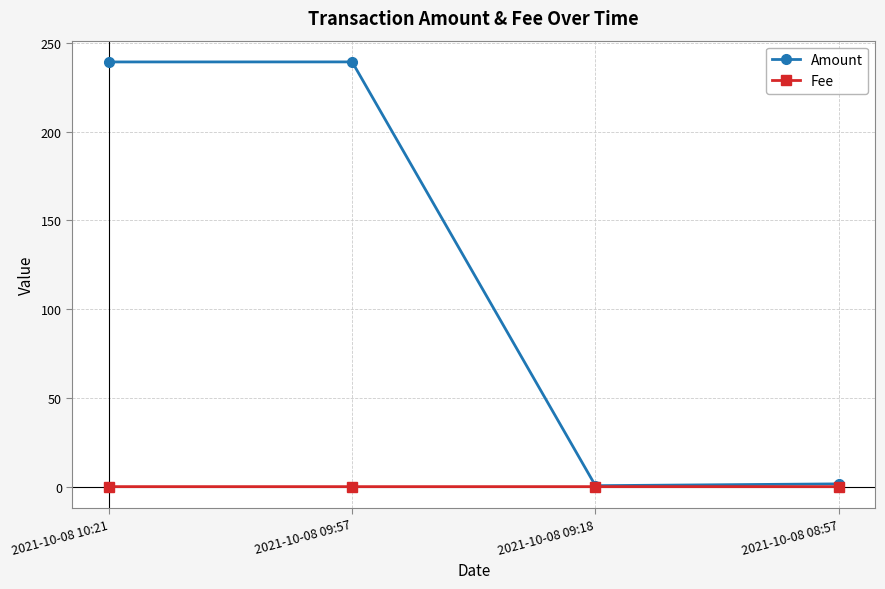

Which series has the largest total across all categories?

Amount